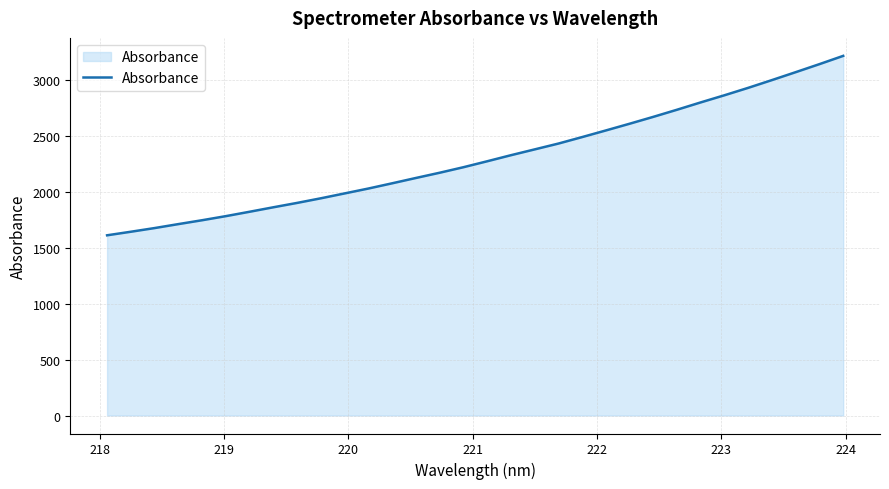

What is the sum of all values?

73900.3